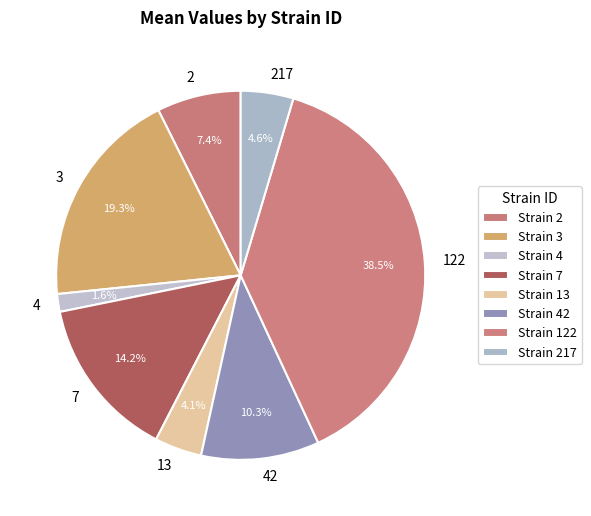

To the nearest percent, what is the combined percentage of 217 and 122?

43%